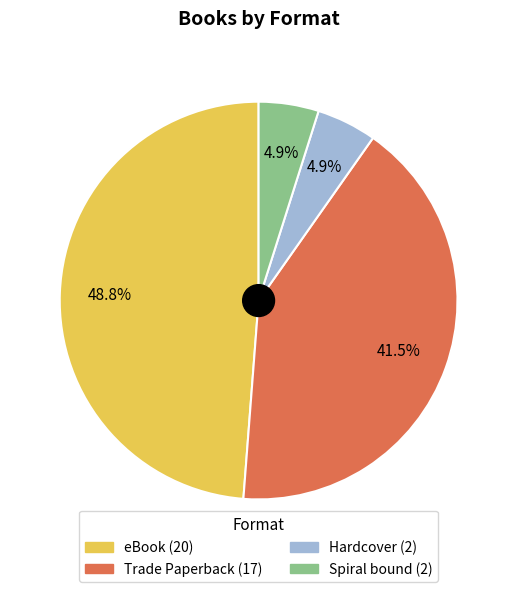

What percentage do Hardcover and Spiral bound together represent?

9.8%